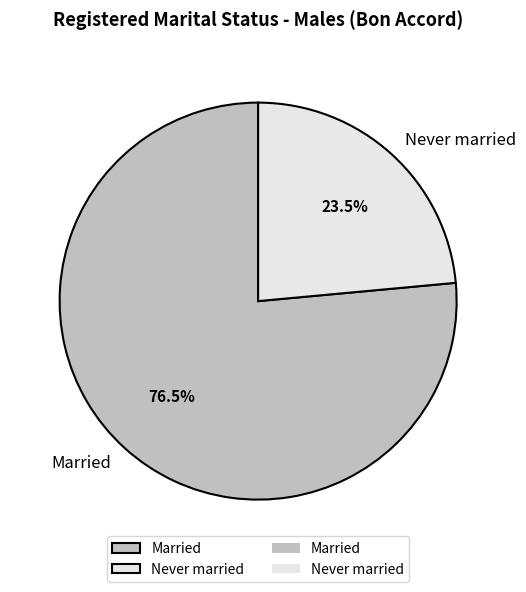

What is the smallest slice in the pie chart?

Never married